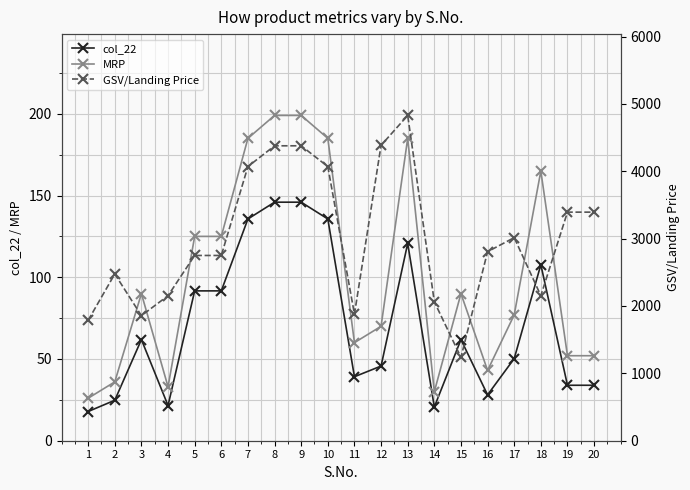

How many lines are shown in the chart?

3